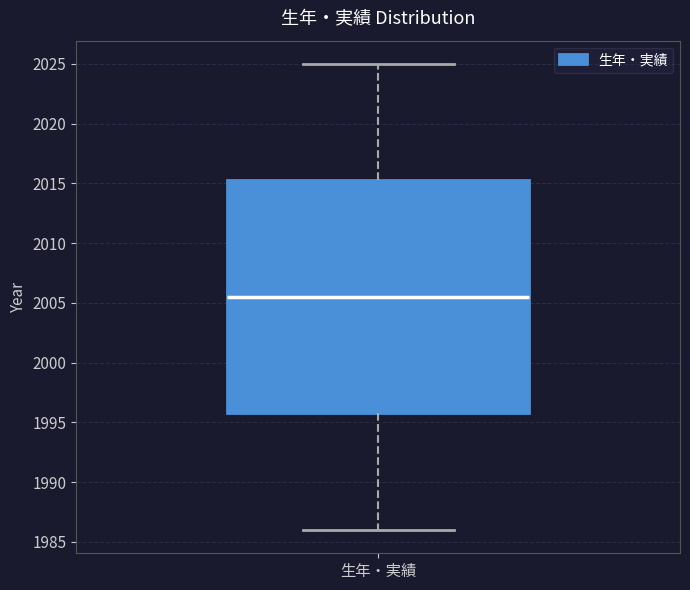

Transcribe this box plot: give where the median line is, the range the box spans, and where the two whiskers end, as read against the y-axis. The values are not printed on the chart, so give them approximately, as read against the axis.

median 2005.5, box 1996.0 to 2015.5, whiskers 1986.0 to 2025.0